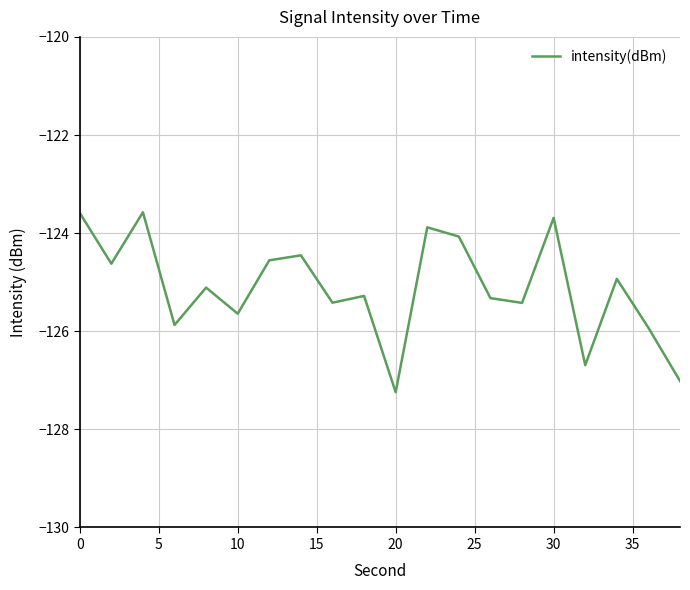

What is the minimum value shown in the chart?

-127.2